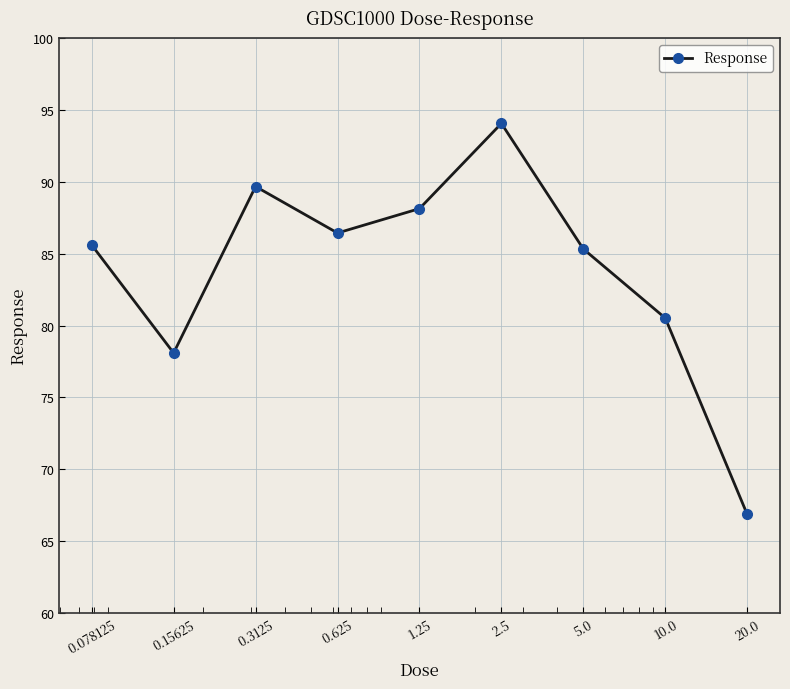

What is the difference between the maximum and minimum values?

27.2